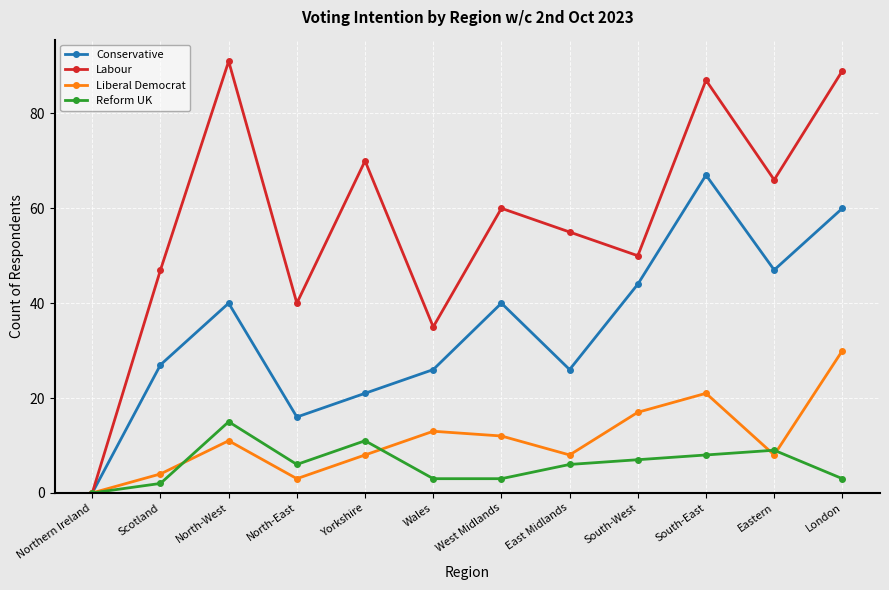

Does the chart display data point markers on the line(s)?

Yes